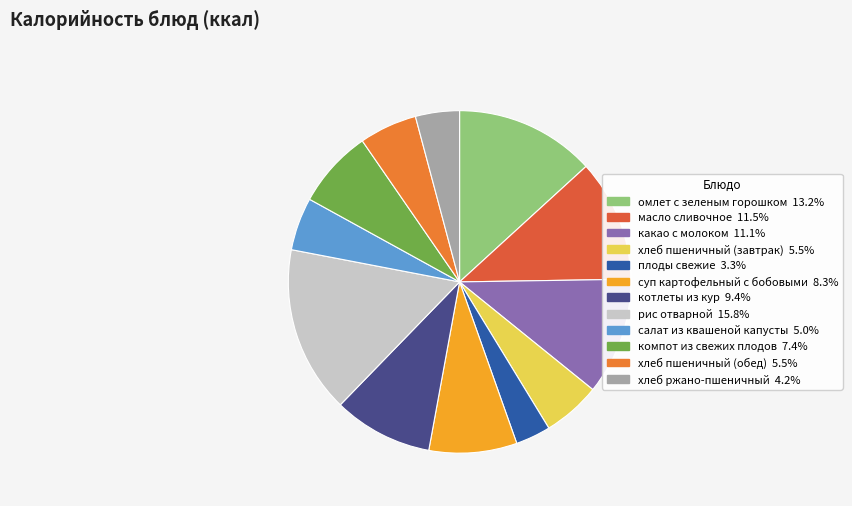

Which slice is the smallest?

плоды свежие